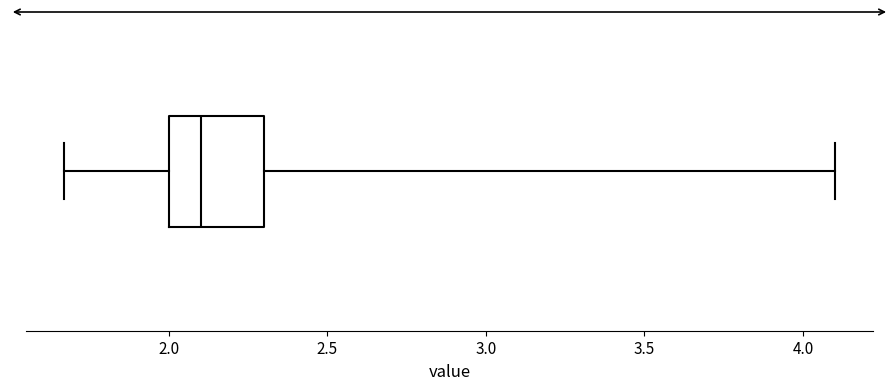

Read this box plot against the x-axis: the position of the median line, the range covered by the box, and the ends of both whiskers. The values are not printed on the chart, so give them approximately, as read against the axis.

median 2.10, box 2.00 to 2.30, whiskers 1.65 to 4.10